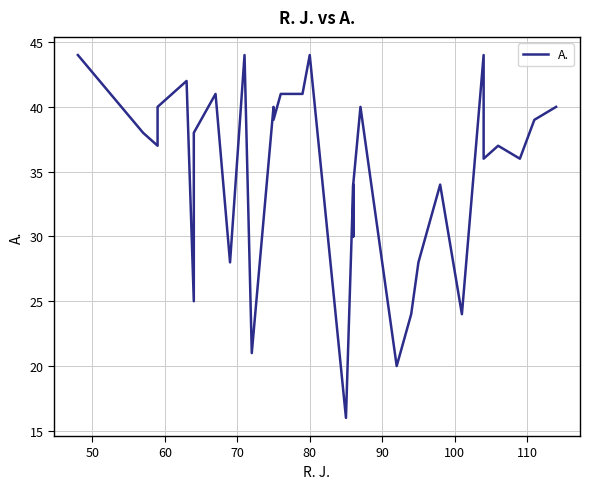

Is this an area chart (filled region under the line)?

No